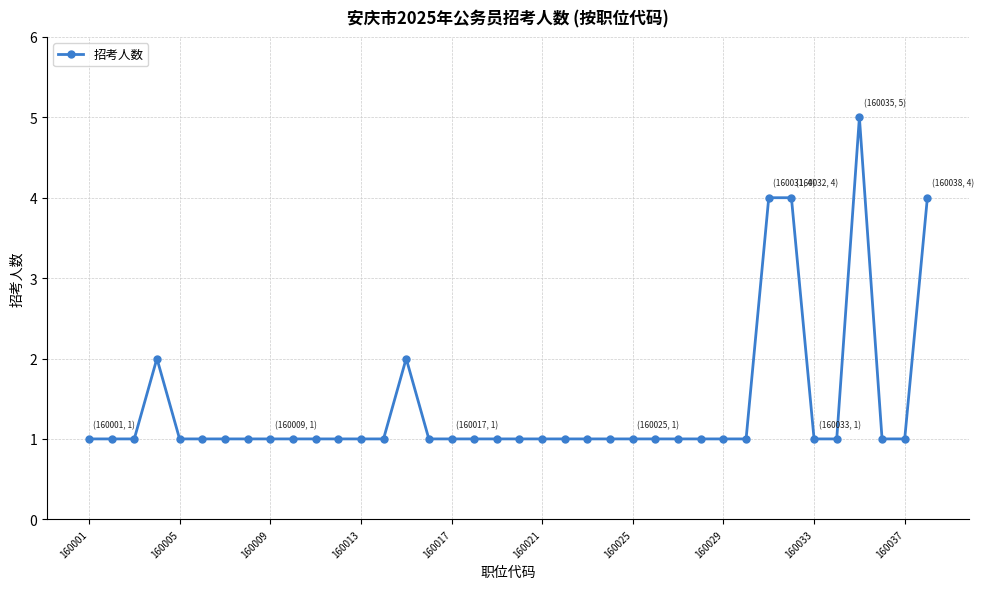

How many data points does each series have?

38